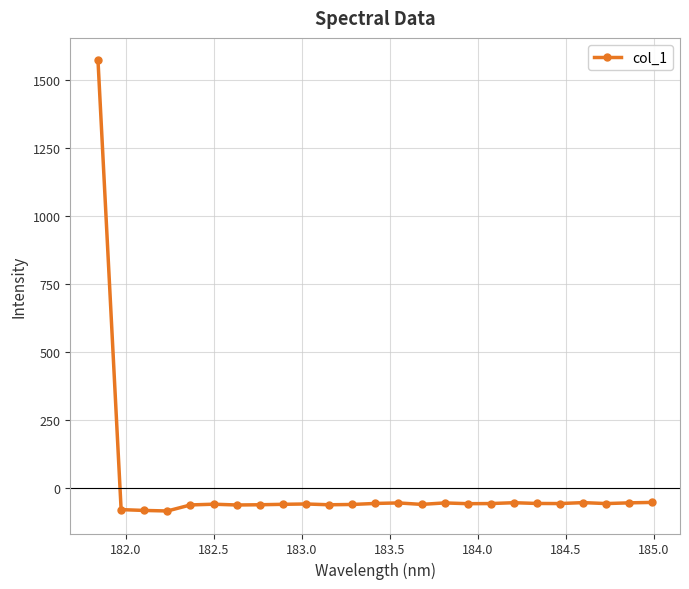

What is the greatest value displayed?

1571.9